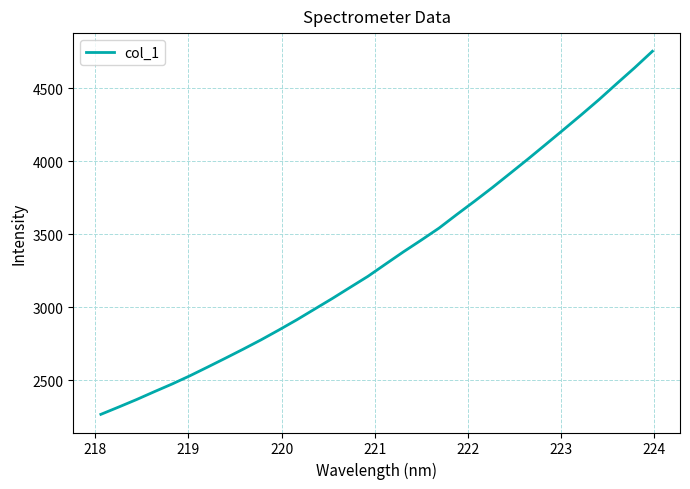

What is the difference between the maximum and minimum values?

2489.3